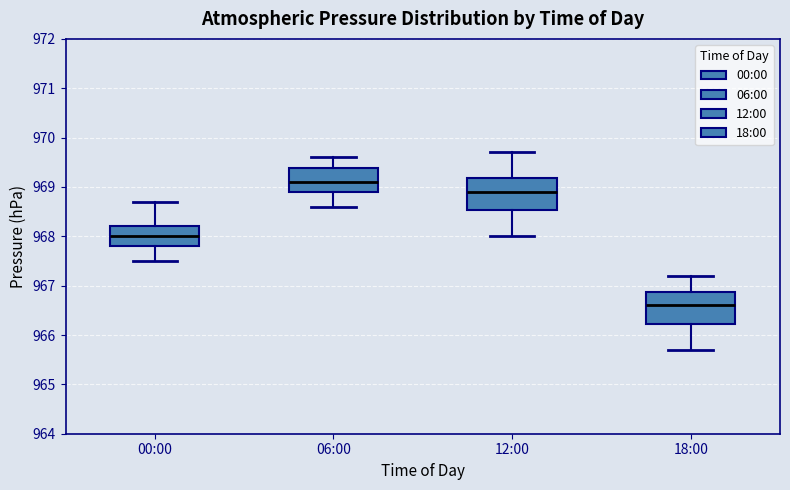

Reading left to right, transcribe this box plot: for each box, give where its median line is, the range the box spans, and where its two whiskers end, as read against the y-axis. The values are not printed on the chart, so give them approximately, as read against the axis.

00:00: median 968.0, box 967.8 to 968.2, whiskers 967.5 to 968.7
06:00: median 969.1, box 968.9 to 969.4, whiskers 968.6 to 969.6
12:00: median 968.9, box 968.5 to 969.2, whiskers 968.0 to 969.7
18:00: median 966.6, box 966.2 to 966.9, whiskers 965.7 to 967.2